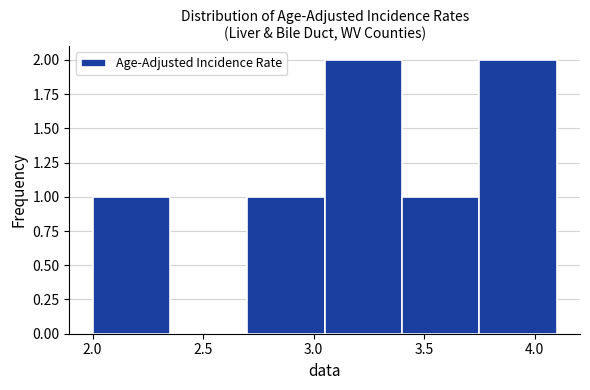

Reading left to right, transcribe this chart: for each bar, give the range it covers on the x-axis and its height. The values are not printed on the chart, so give them approximately, as read against the axis.

2.00 to 2.35: 1
2.35 to 2.70: 0
2.70 to 3.05: 1
3.05 to 3.40: 2
3.40 to 3.75: 1
3.75 to 4.10: 2